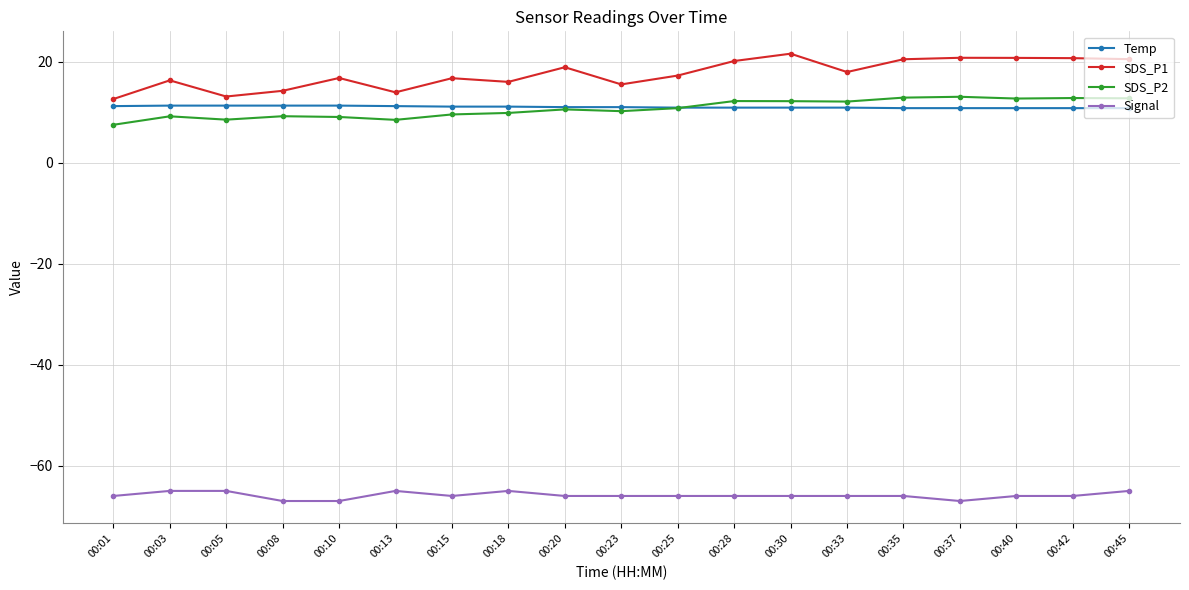

True or false: SDS_P1 and Signal cross at least once.

False